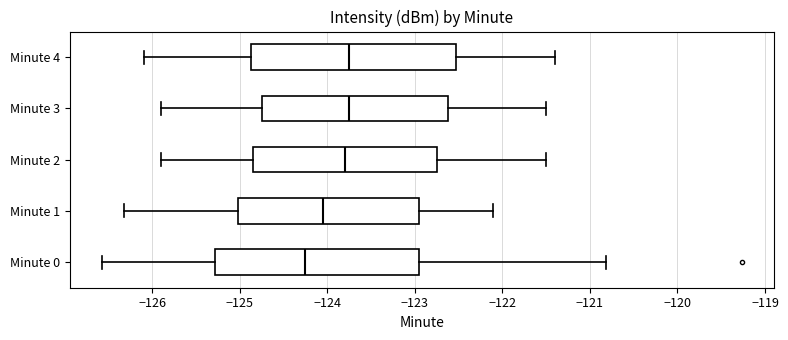

Reading bottom to top, transcribe this box plot: for each box, give where its median line is, the range the box spans, and where its two whiskers end, as read against the x-axis. The values are not printed on the chart, so give them approximately, as read against the axis.

Minute 0: median -124.3, box -125.3 to -122.9, whiskers -126.6 to -120.8
Minute 1: median -124.0, box -125.0 to -122.9, whiskers -126.3 to -122.1
Minute 2: median -123.8, box -124.8 to -122.7, whiskers -125.9 to -121.5
Minute 3: median -123.7, box -124.7 to -122.6, whiskers -125.9 to -121.5
Minute 4: median -123.7, box -124.9 to -122.5, whiskers -126.1 to -121.4